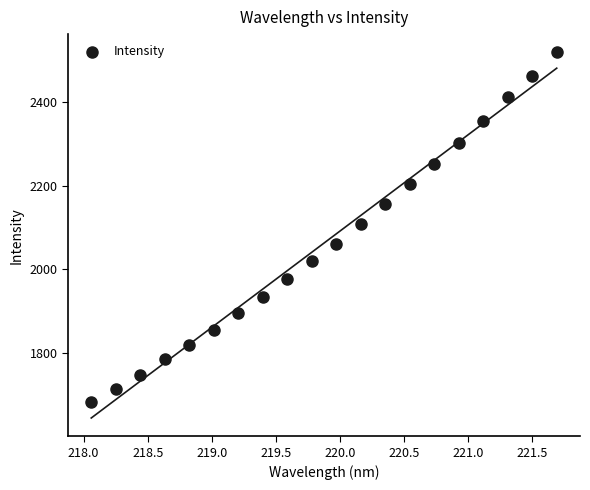

What is the range of X values (max minus min)?

3.6